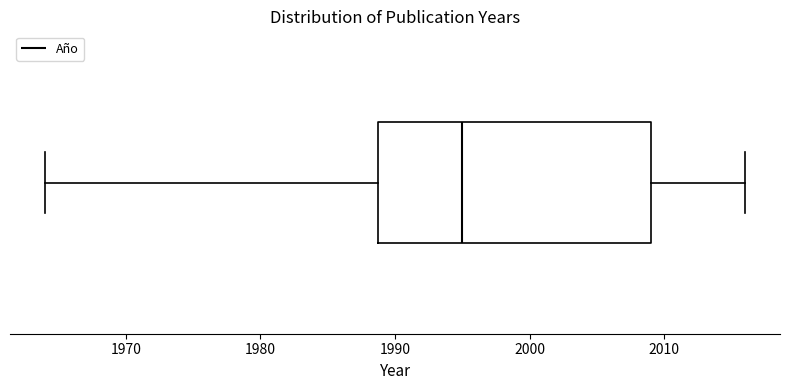

Where does the median line of the box sit on the x-axis? The values are not printed on the chart, so give them approximately, as read against the axis.

1995